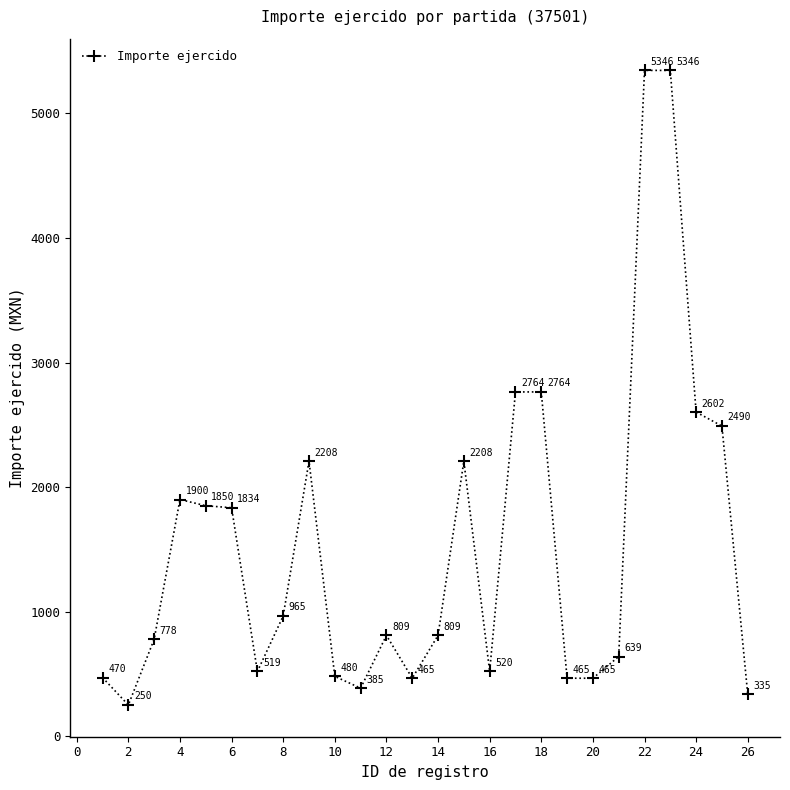

What is the difference between the maximum and minimum values?

5096